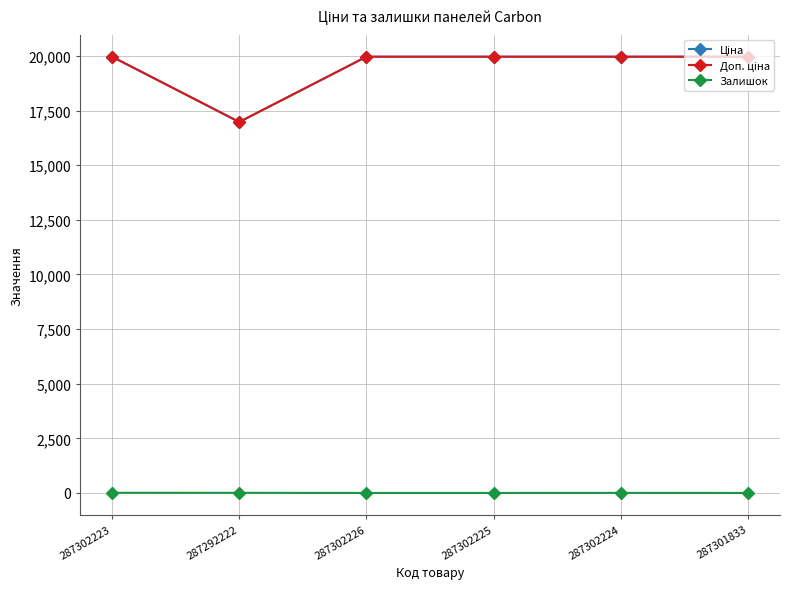

Is this an area chart (filled region under the line)?

No